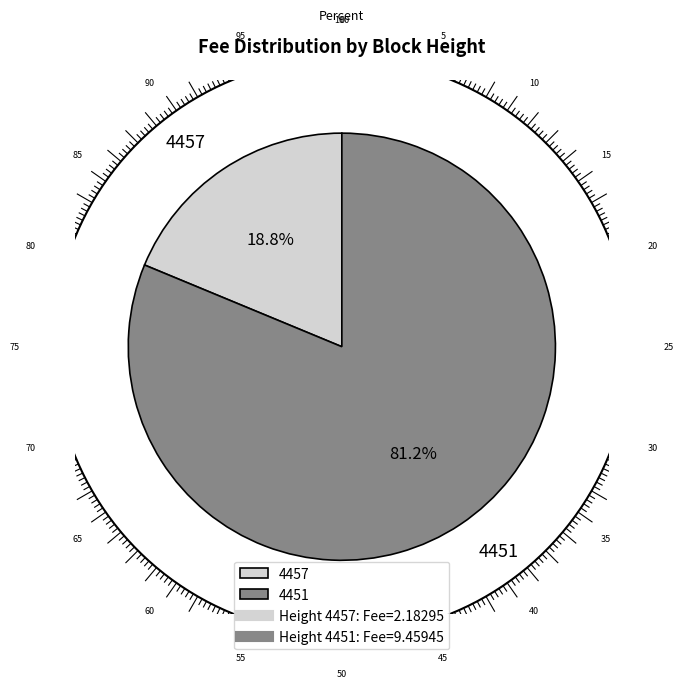

Rank the categories by value from highest to lowest.

4451, 4457